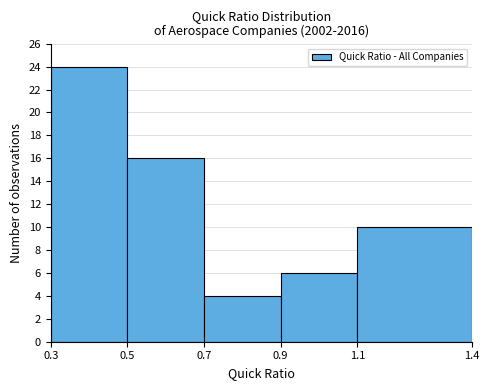

Reading left to right, transcribe this chart: for each bar, give the range it covers on the x-axis and its height. The values are not printed on the chart, so give them approximately, as read against the axis.

0.3 to 0.5: 24
0.5 to 0.7: 16
0.7 to 0.9: 4
0.9 to 1.1: 6
1.1 to 1.4: 10